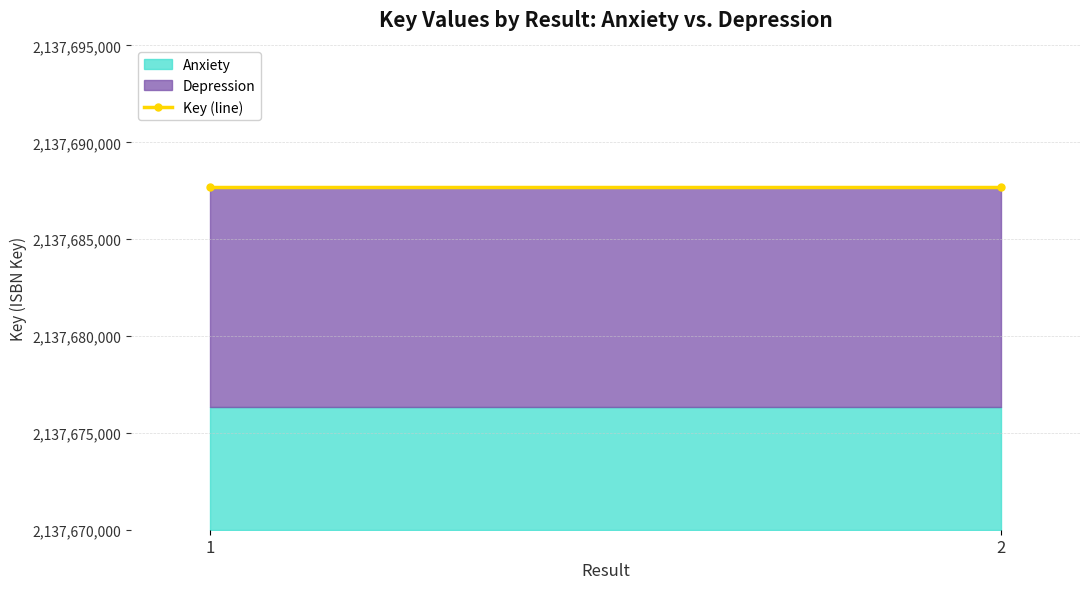

Does the chart have visible grid lines?

Yes